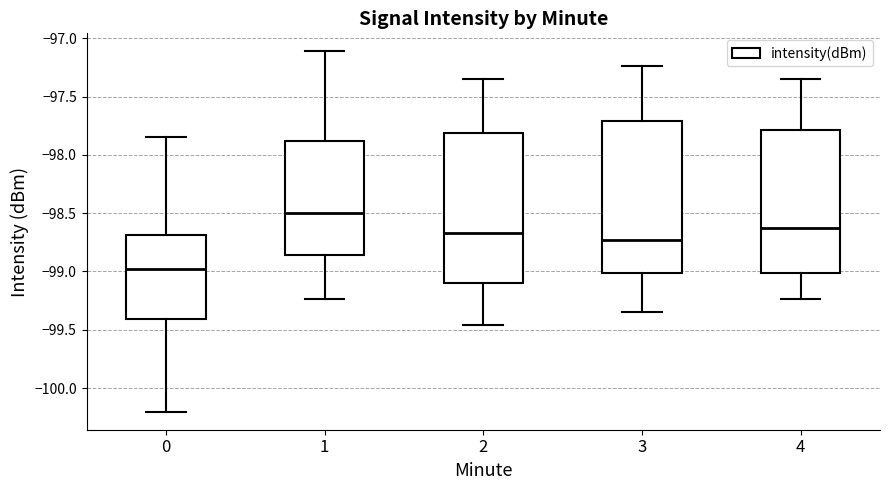

Reading left to right, read every box against the y-axis: the position of its median line, the range the box covers, and the ends of its whiskers. The values are not printed on the chart, so give them approximately, as read against the axis.

0: median -99.00, box -99.40 to -98.70, whiskers -100.20 to -97.85
1: median -98.50, box -98.85 to -97.90, whiskers -99.25 to -97.10
2: median -98.65, box -99.10 to -97.80, whiskers -99.45 to -97.35
3: median -98.75, box -99.00 to -97.70, whiskers -99.35 to -97.25
4: median -98.60, box -99.00 to -97.80, whiskers -99.25 to -97.35